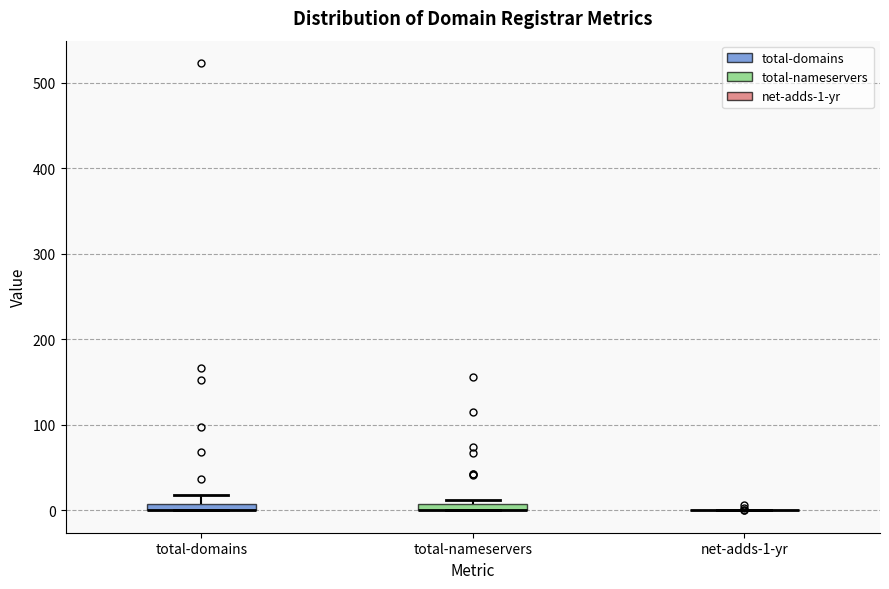

Where is the upper edge of the box for total-nameservers on the y-axis? The values are not printed on the chart, so give them approximately, as read against the axis.

10